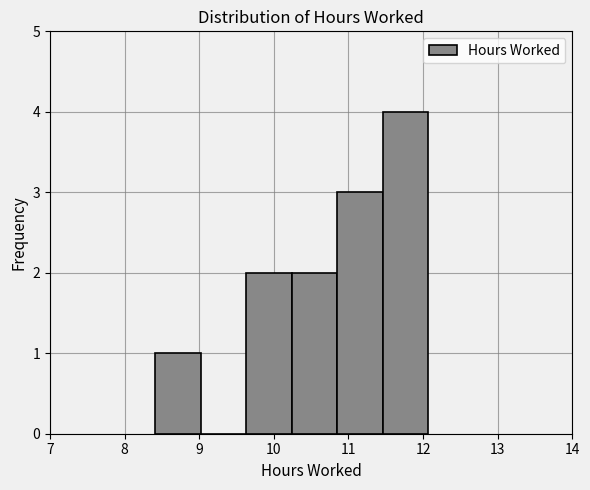

Over which range of the x-axis is the bar tallest?

11.46 to 12.07